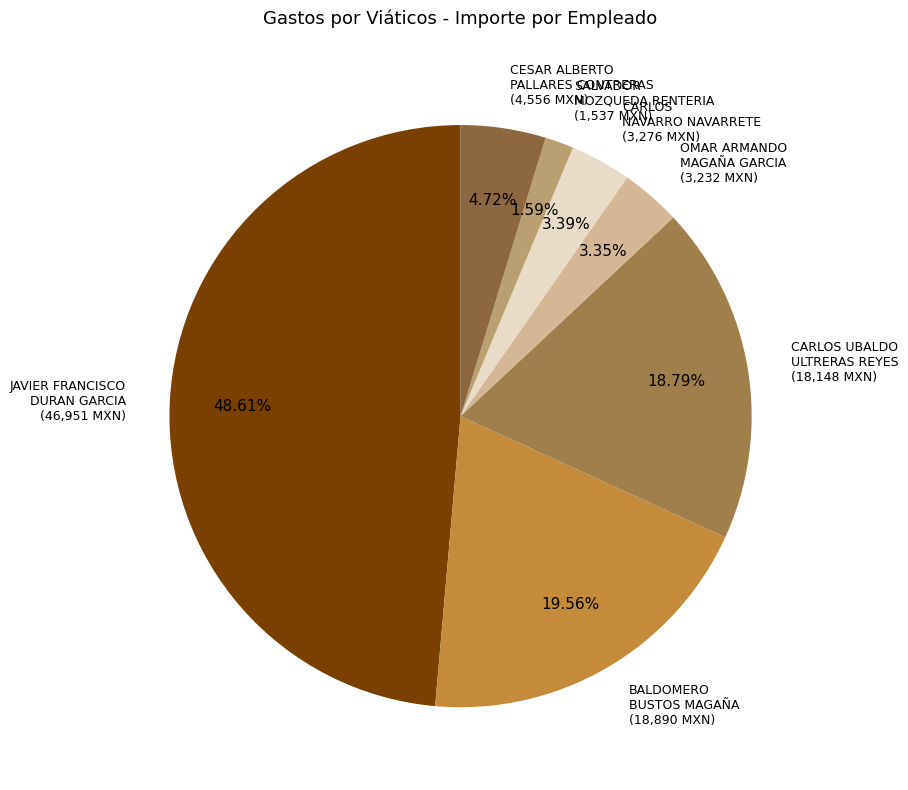

Is the sum of CARLOS UBALDO ULTRERAS REYES and OMAR ARMANDO MAGAÑA GARCIA greater than half?

No